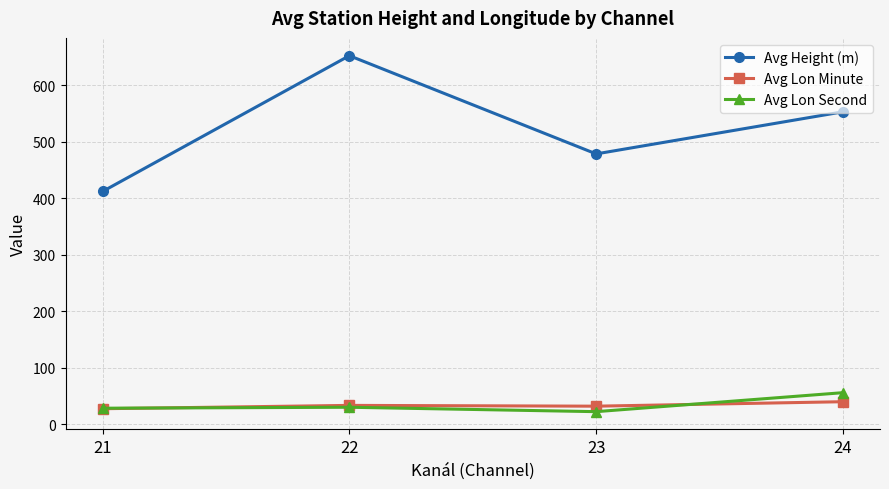

What is the difference between the highest and lowest values at 23?

456.1